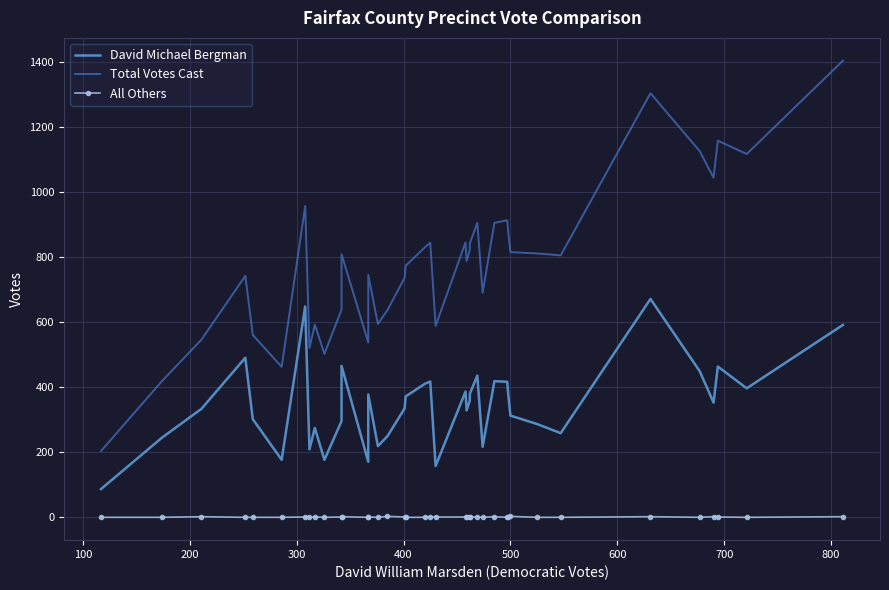

How many lines are shown in the chart?

3